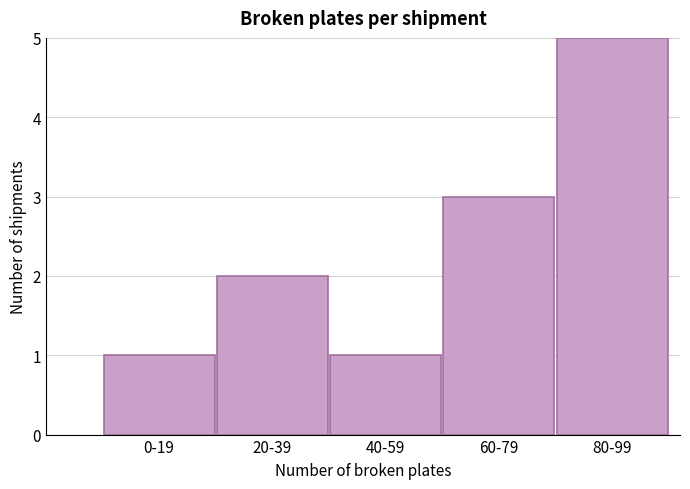

Reading left to right, what are all the values shown in this chart?

0-19=1	20-39=2	40-59=1	60-79=3	80-99=5